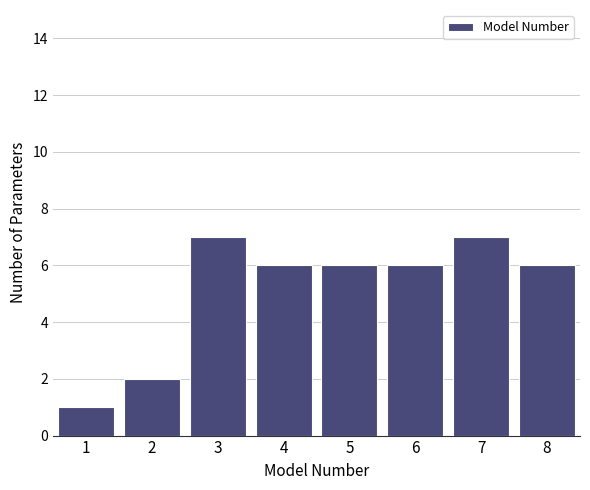

Reading left to right, what are all the values shown in this chart?

1=1	2=2	3=7	4=6	5=6	6=6	7=7	8=6